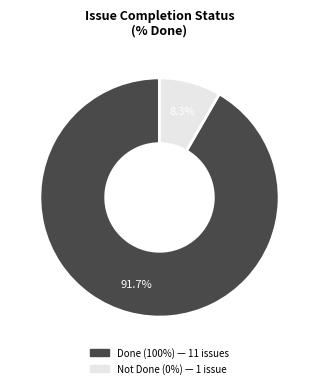

Count the number of slices in the pie.

2